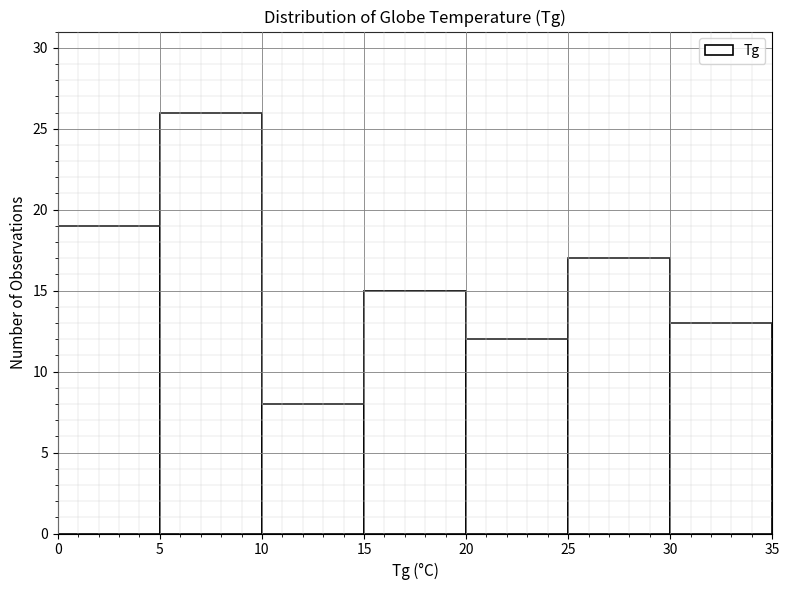

How tall is the bar that spans 30 to 35 on the x-axis? The values are not printed on the chart, so give them approximately, as read against the axis.

13